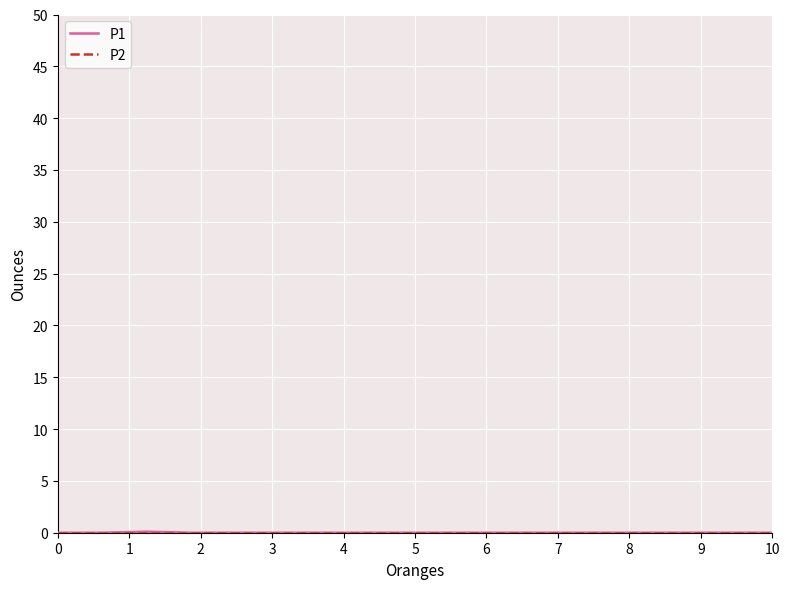

Does the chart have visible grid lines?

Yes